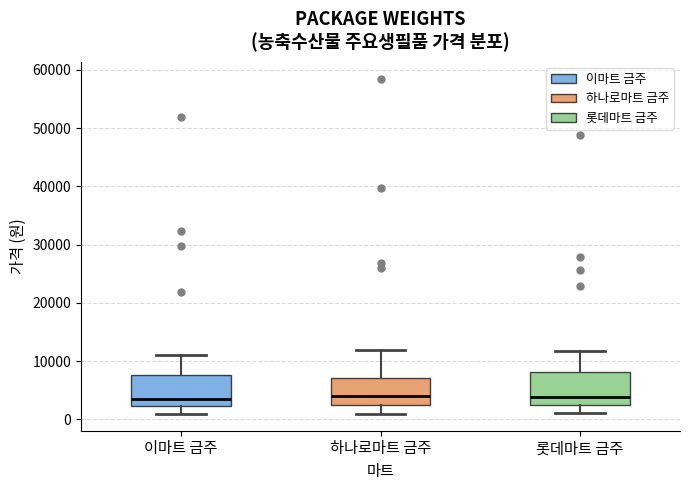

Where does the median line of the box for 이마트 금주 sit on the y-axis? The values are not printed on the chart, so give them approximately, as read against the axis.

4000